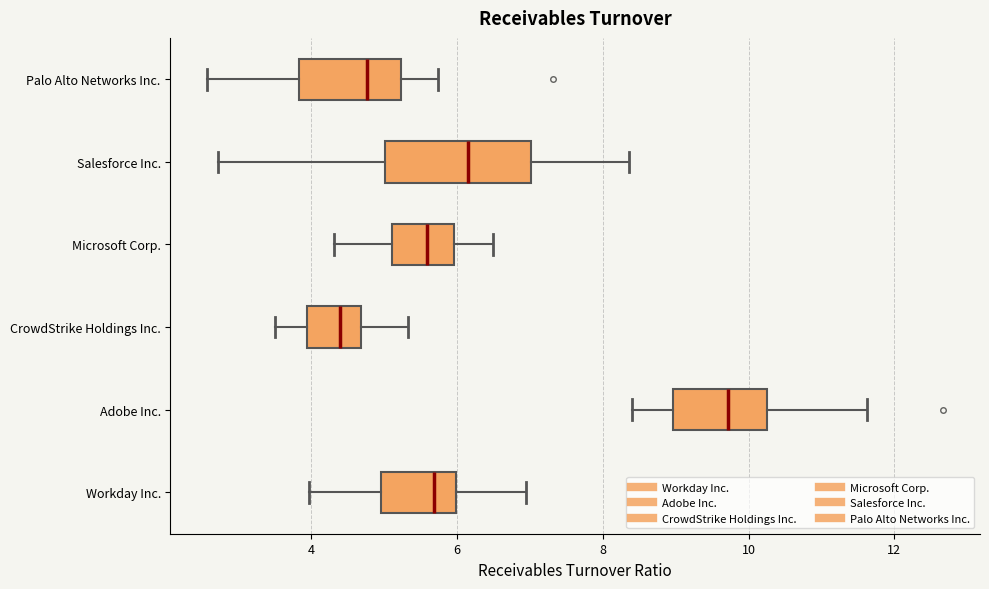

Which box's median line is the furthest to the right?

Adobe Inc.